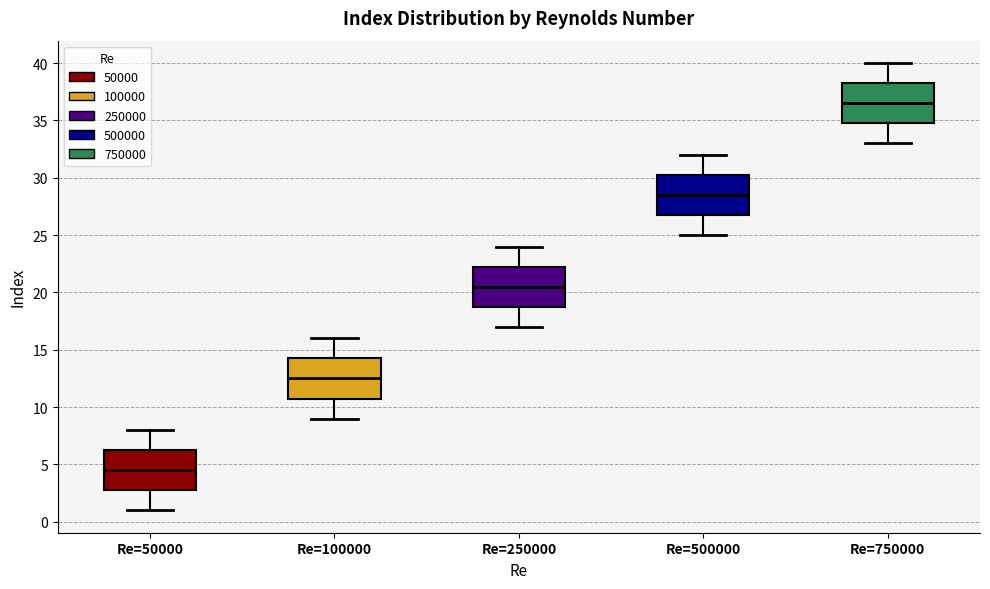

Reading left to right, transcribe this box plot: for each box, give where its median line is, the range the box spans, and where its two whiskers end, as read against the y-axis. The values are not printed on the chart, so give them approximately, as read against the axis.

Re=50000: median 4.5, box 3.0 to 6.5, whiskers 1.0 to 8.0
Re=100000: median 12.5, box 11.0 to 14.5, whiskers 9.0 to 16.0
Re=250000: median 20.5, box 19.0 to 22.5, whiskers 17.0 to 24.0
Re=500000: median 28.5, box 27.0 to 30.5, whiskers 25.0 to 32.0
Re=750000: median 36.5, box 35.0 to 38.5, whiskers 33.0 to 40.0